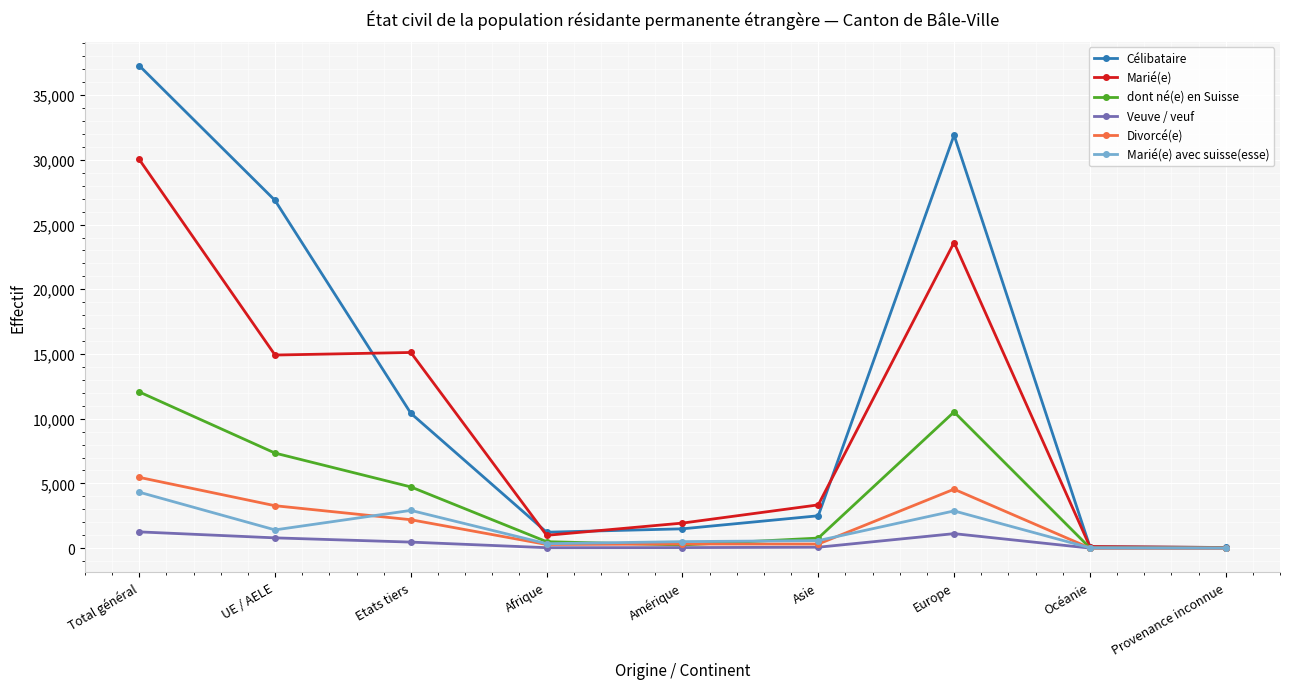

What are all the series names shown in the legend?

Célibataire, Marié(e), dont né(e) en Suisse, Veuve / veuf, Divorcé(e), Marié(e) avec suisse(esse)